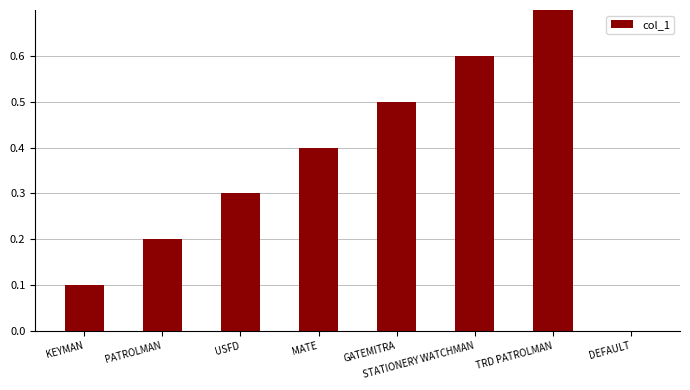

Which label corresponds to the largest value in the chart?

TRD PATROLMAN